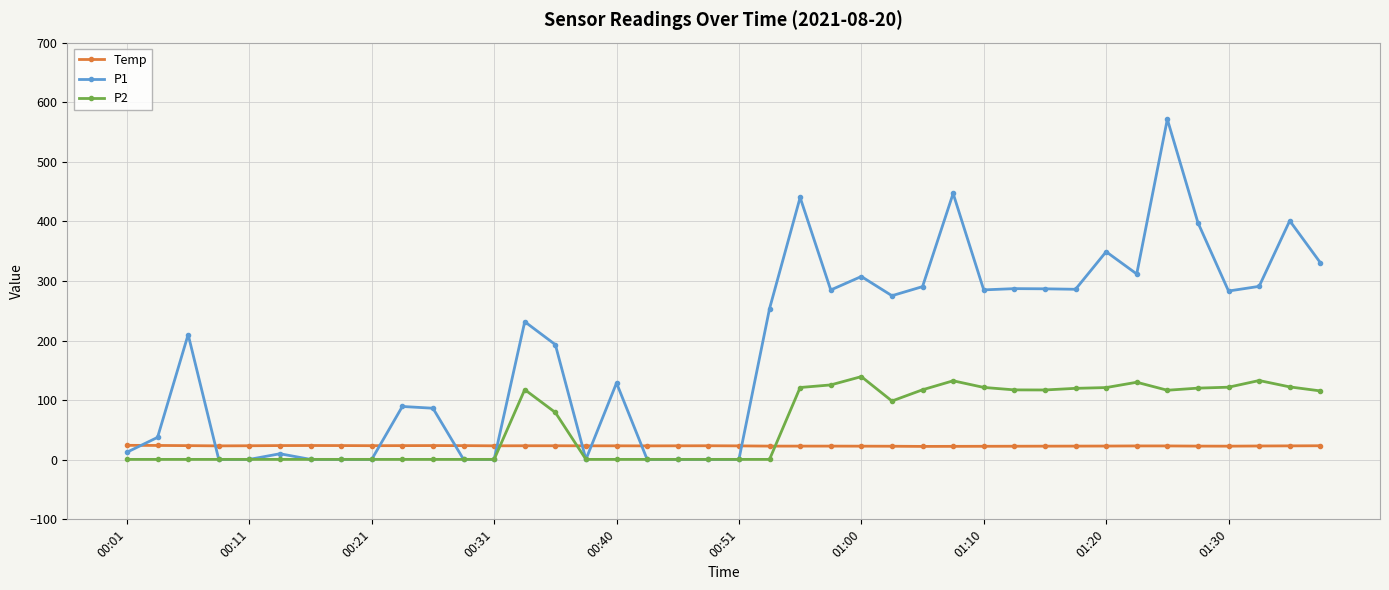

What is the difference between the maximum and minimum values in the Temp series?

1.8